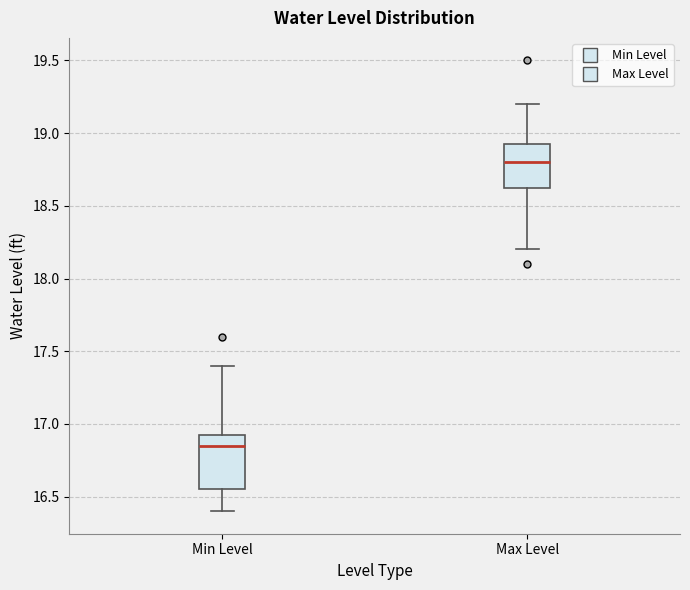

Comparing the boxes themselves (not the whiskers), which one is the tallest?

Min Level